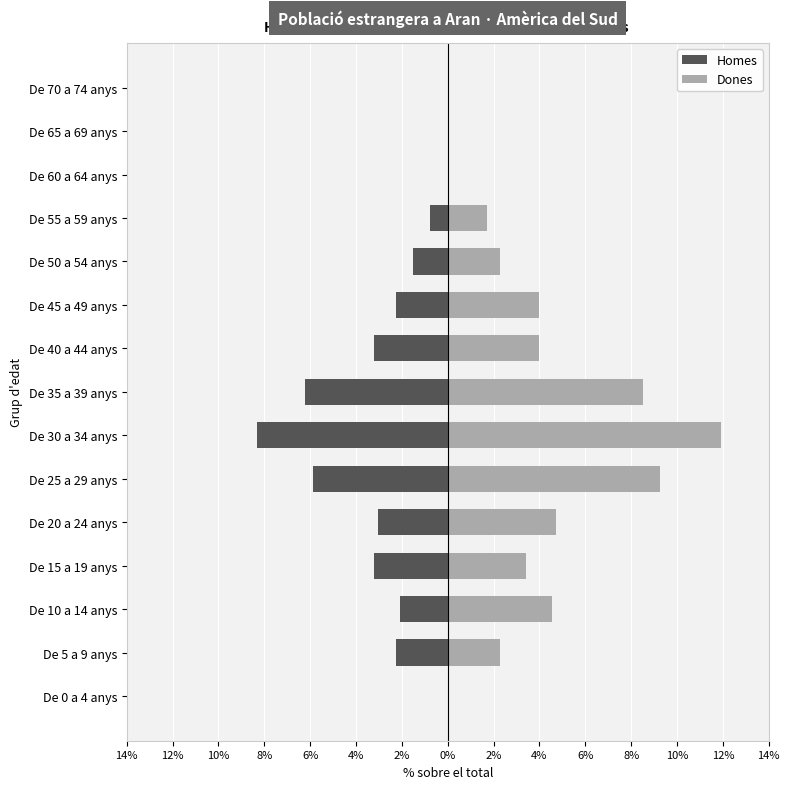

How many series are shown in this chart?

2